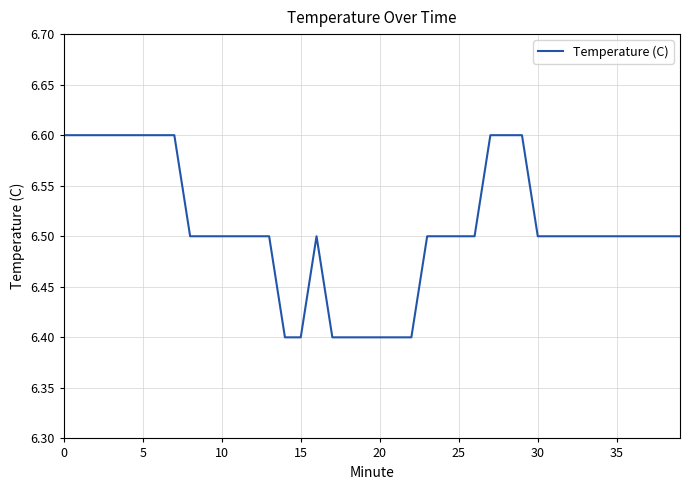

What is the greatest value displayed?

6.6